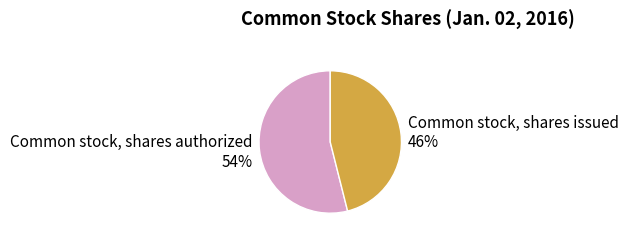

Which has a higher value, Common stock, shares authorized or Common stock, shares issued?

Common stock, shares authorized